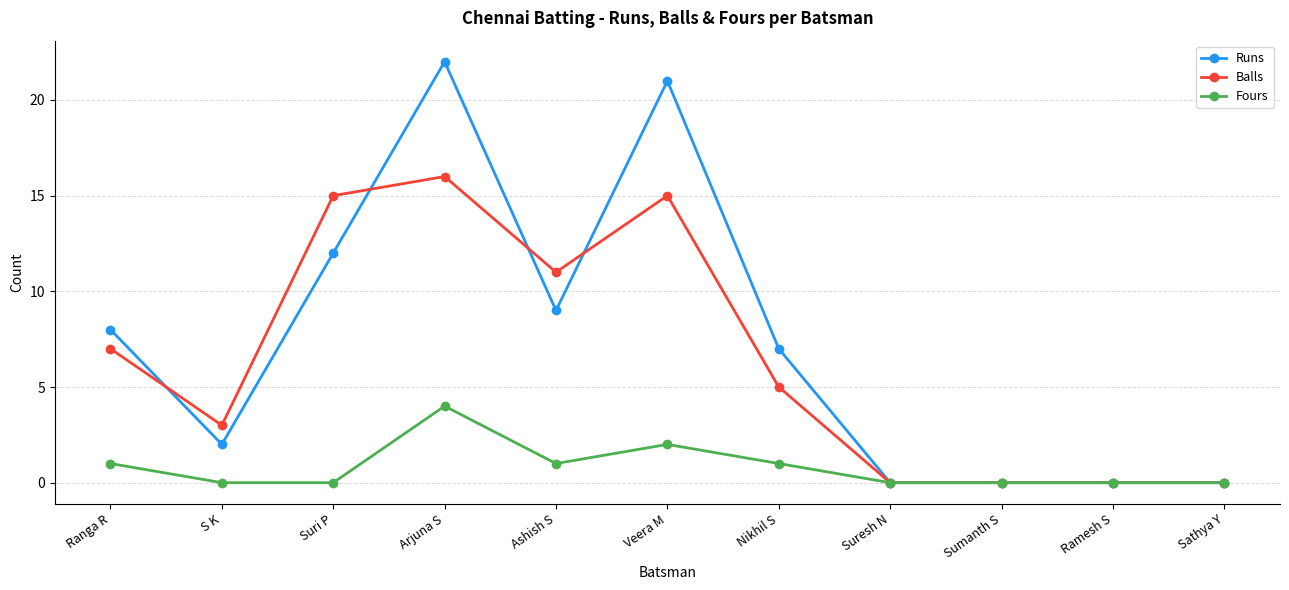

Between Ashish S and Suresh N, which series saw the biggest shift?

Balls